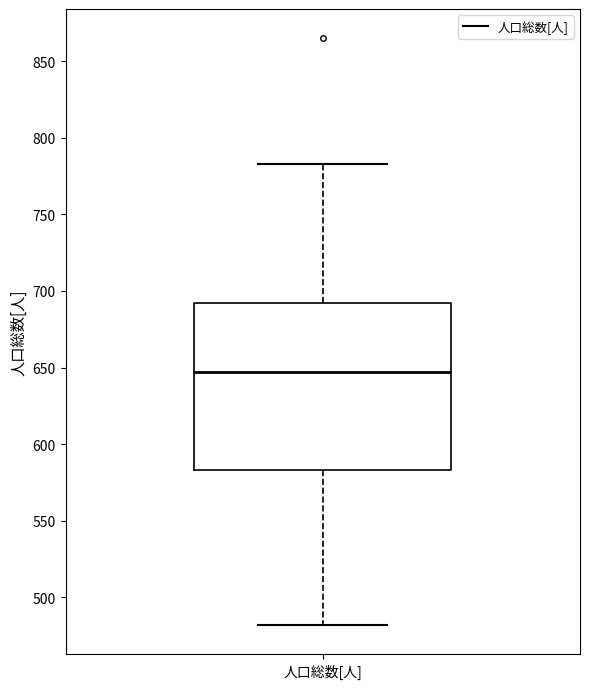

Transcribe this box plot: give where the median line is, the range the box spans, and where the two whiskers end, as read against the y-axis. The values are not printed on the chart, so give them approximately, as read against the axis.

median 645, box 585 to 690, whiskers 480 to 785